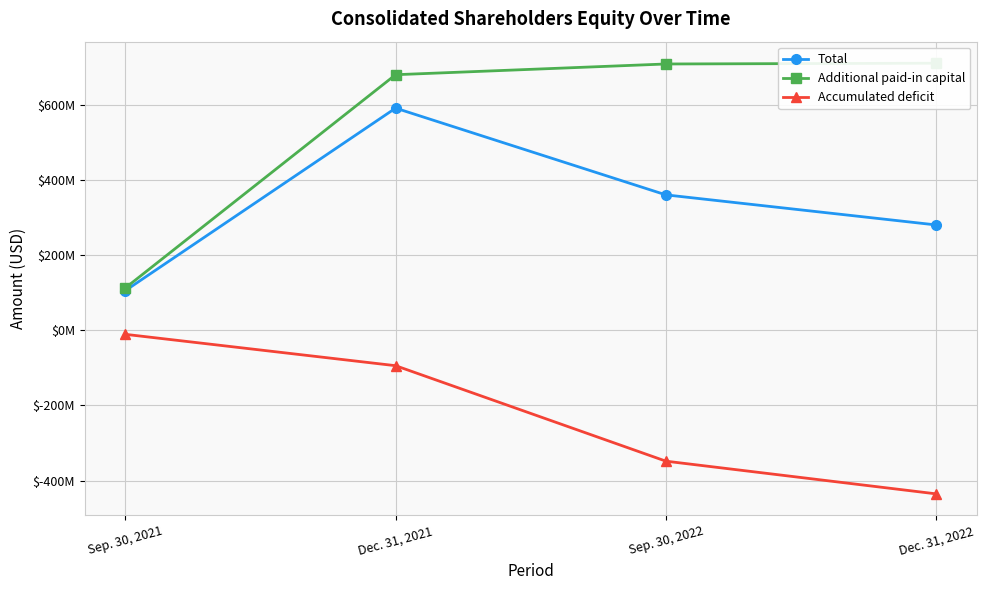

Where is Additional paid-in capital nearest to the value 411027000?

Dec. 31, 2021